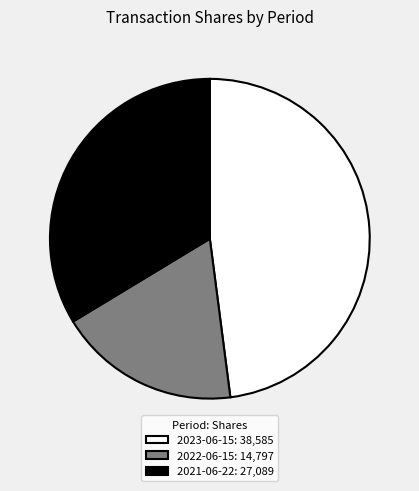

Is the sum of 2021-06-22: 27,089 and 2022-06-15: 14,797 greater than half?

Yes